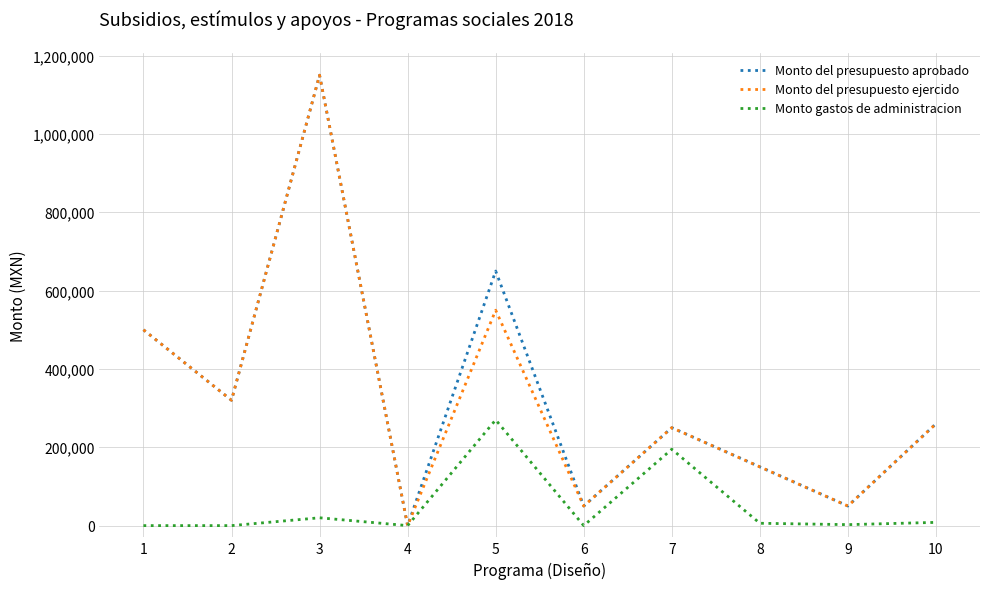

What is the spread (max minus min) of values at 6?

50000